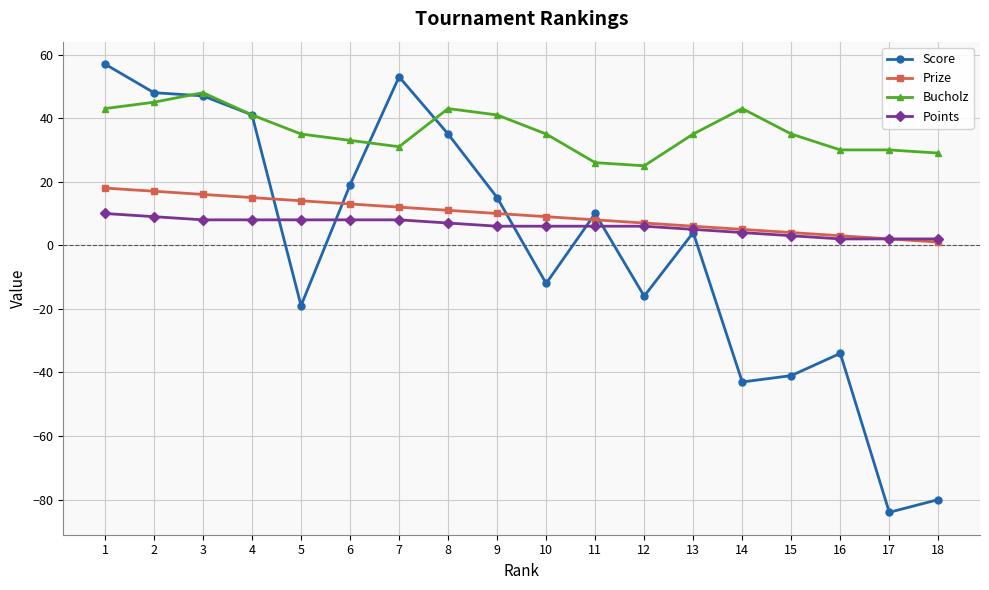

What is the total value across all series at 2?

119